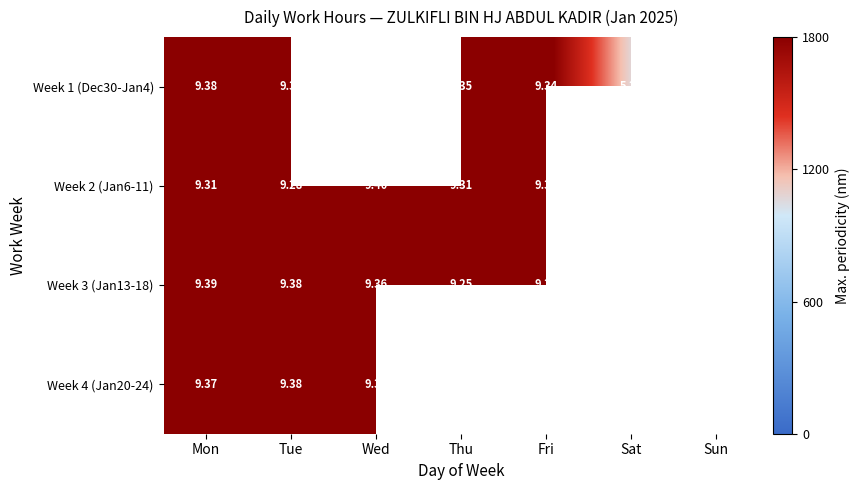

Which series has the widest spread of values?

Week 4 (Jan20-24)